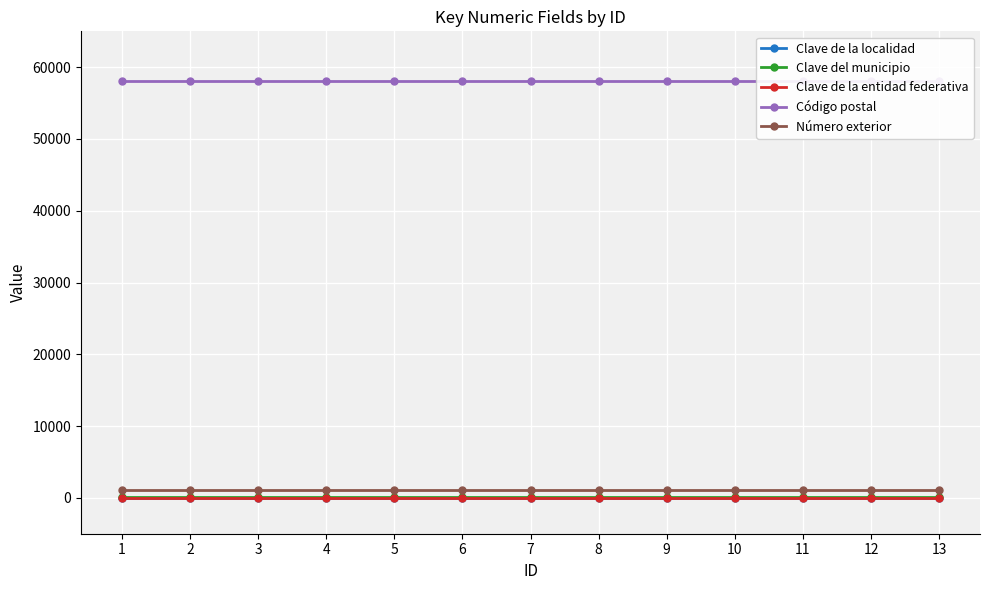

What is the value of the Código postal point at the 11th from the left?

58020